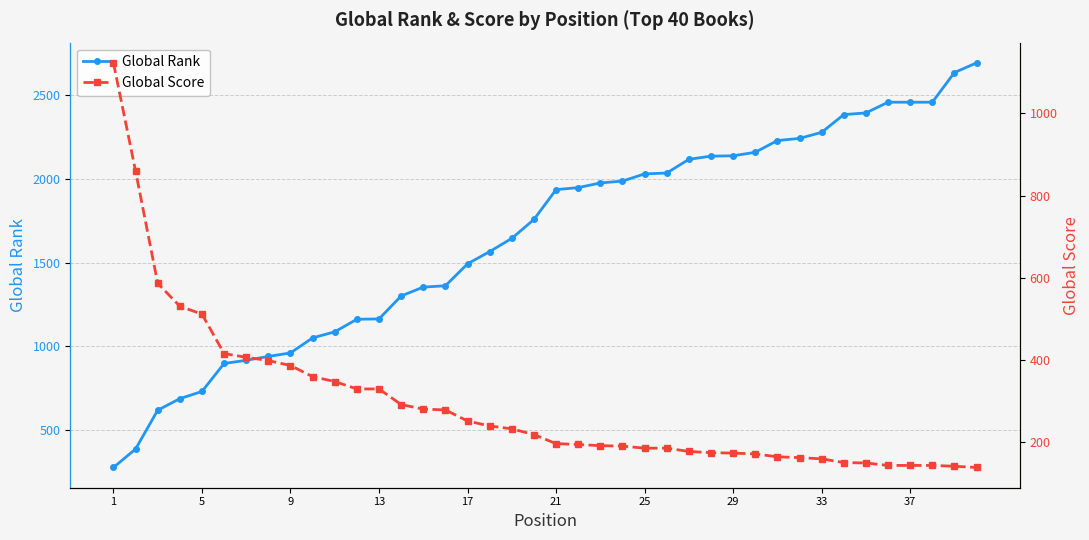

What is the highest value of the Global Rank series?

2693